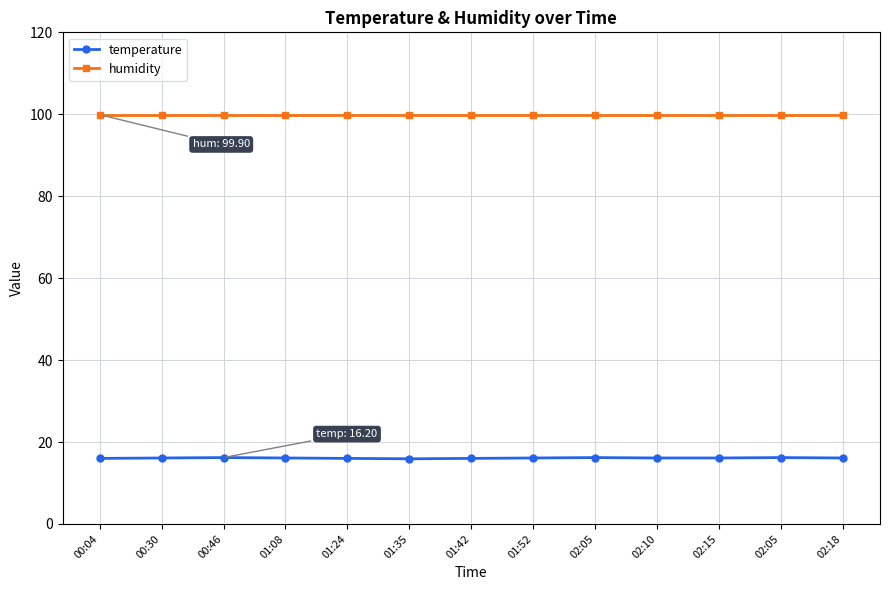

Reading left to right, what are all the values shown in this chart?

temperature: 16.0	16.1	16.2	16.1	16.0	15.9	16.0	16.1	16.2	16.1	16.1	16.2	16.1
humidity: 99.9	99.9	99.9	99.9	99.9	99.9	99.9	99.9	99.9	99.9	99.9	99.9	99.9